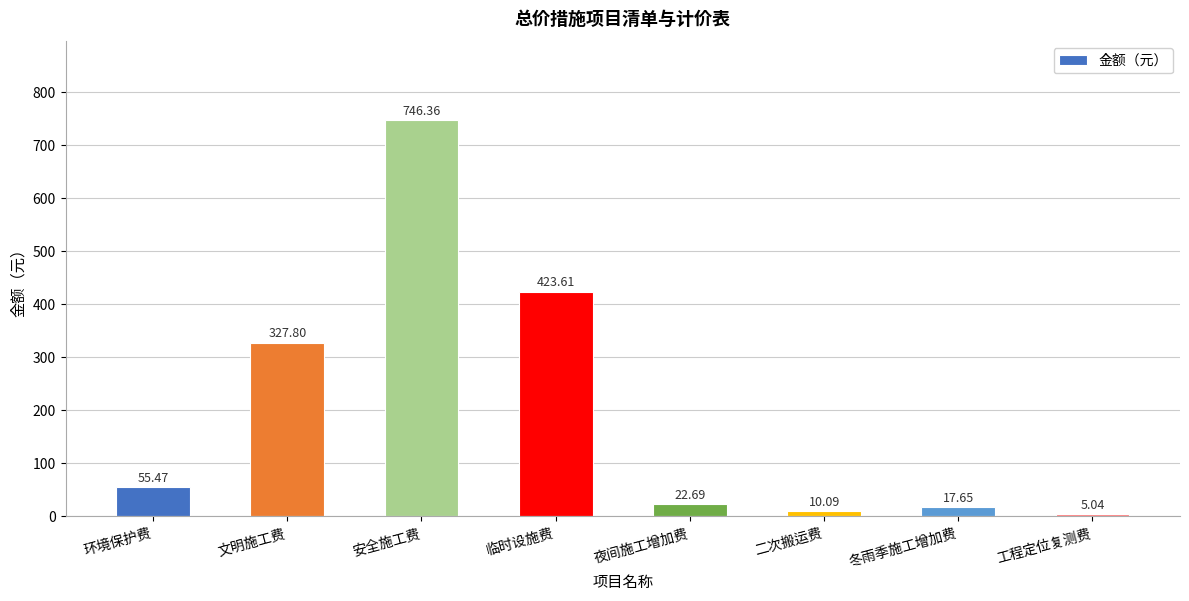

The value at 环境保护费 is 90.8. True or false?

False